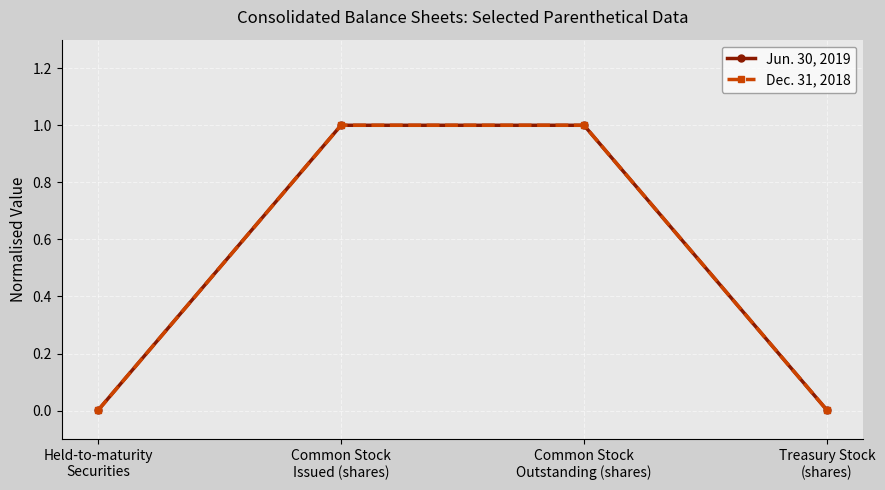

What is the maximum value shown in the chart?

1.0